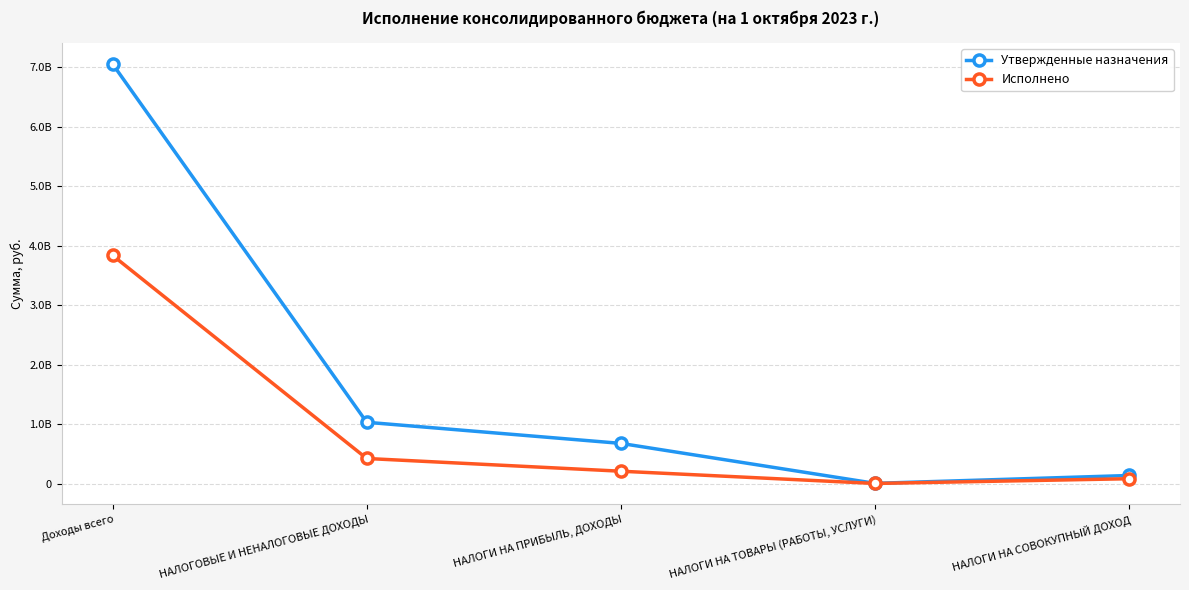

True or false: Исполнено and Утвержденные назначения cross at least once.

False